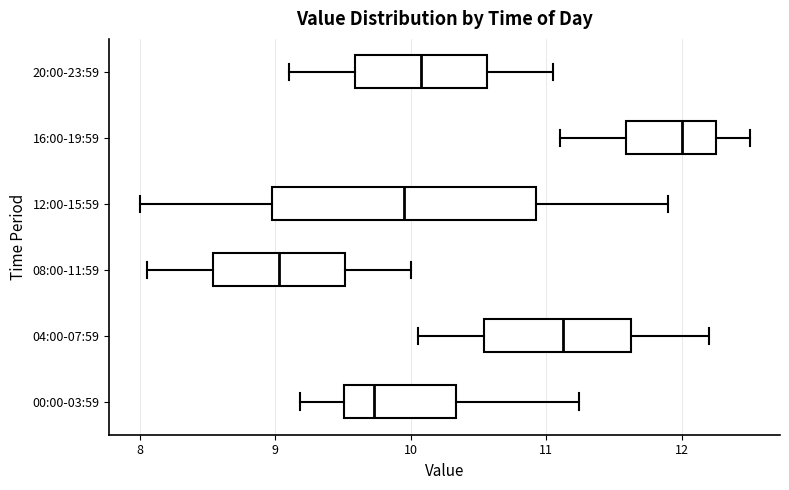

Reading bottom to top, read every box against the x-axis: the position of its median line, the range the box covers, and the ends of its whiskers. The values are not printed on the chart, so give them approximately, as read against the axis.

00:00-03:59: median 9.7, box 9.5 to 10.3, whiskers 9.2 to 11.2
04:00-07:59: median 11.1, box 10.5 to 11.6, whiskers 10.1 to 12.2
08:00-11:59: median 9.0, box 8.5 to 9.5, whiskers 8.1 to 10.0
12:00-15:59: median 10.0, box 9.0 to 10.9, whiskers 8.0 to 11.9
16:00-19:59: median 12.0, box 11.6 to 12.3, whiskers 11.1 to 12.5
20:00-23:59: median 10.1, box 9.6 to 10.6, whiskers 9.1 to 11.1